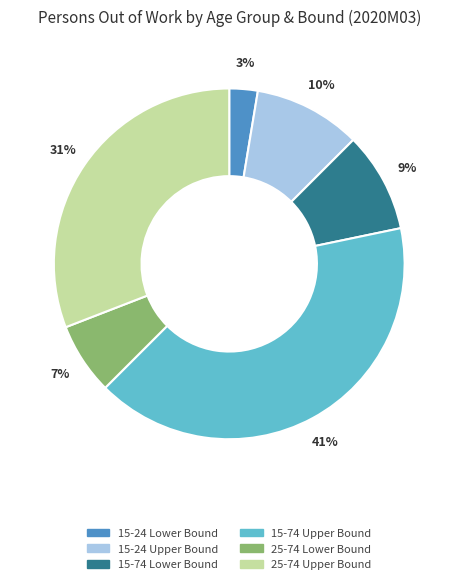

How many segments does this pie chart have?

6